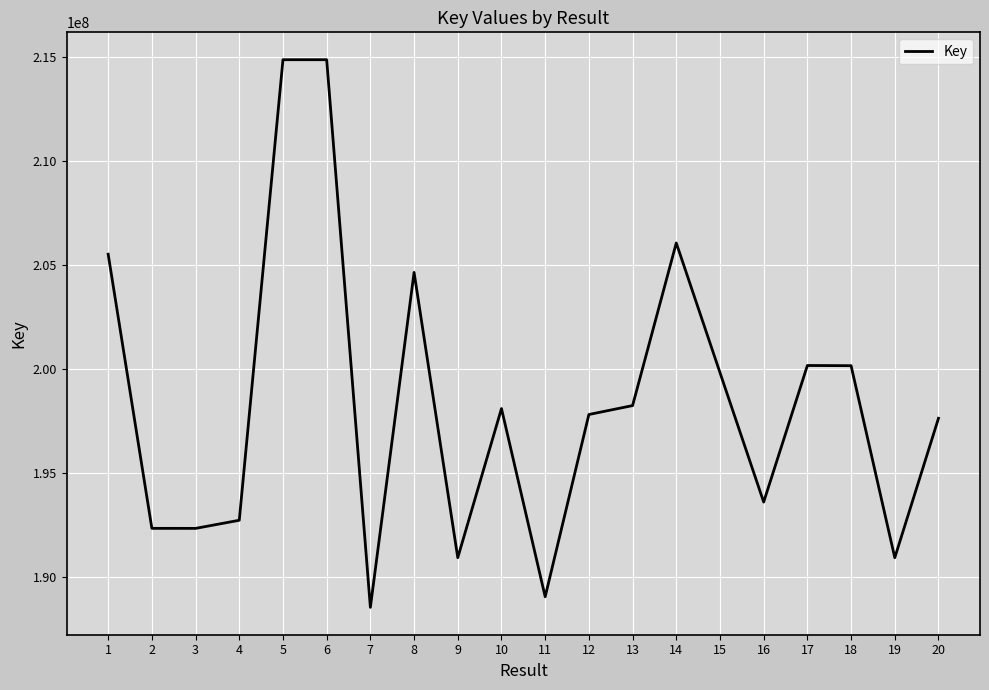

What is the maximum value shown in the chart?

214890482